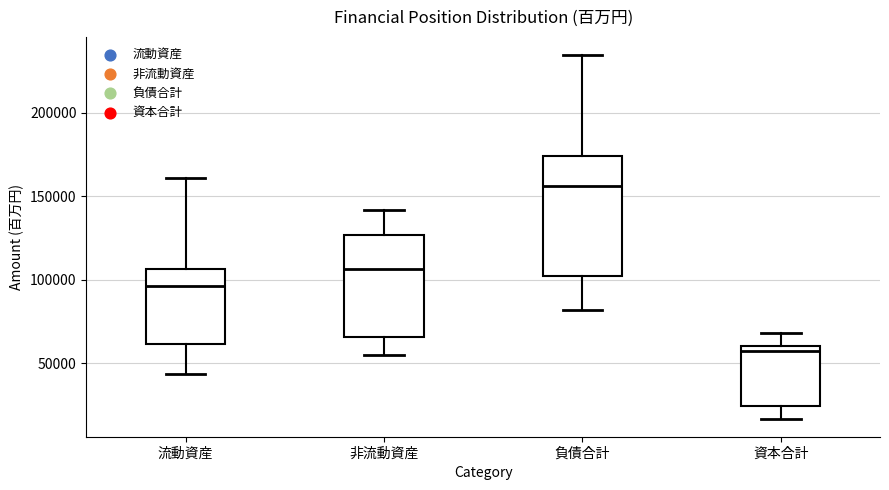

Where is the lower edge of the box for 非流動資産 on the y-axis? The values are not printed on the chart, so give them approximately, as read against the axis.

65000